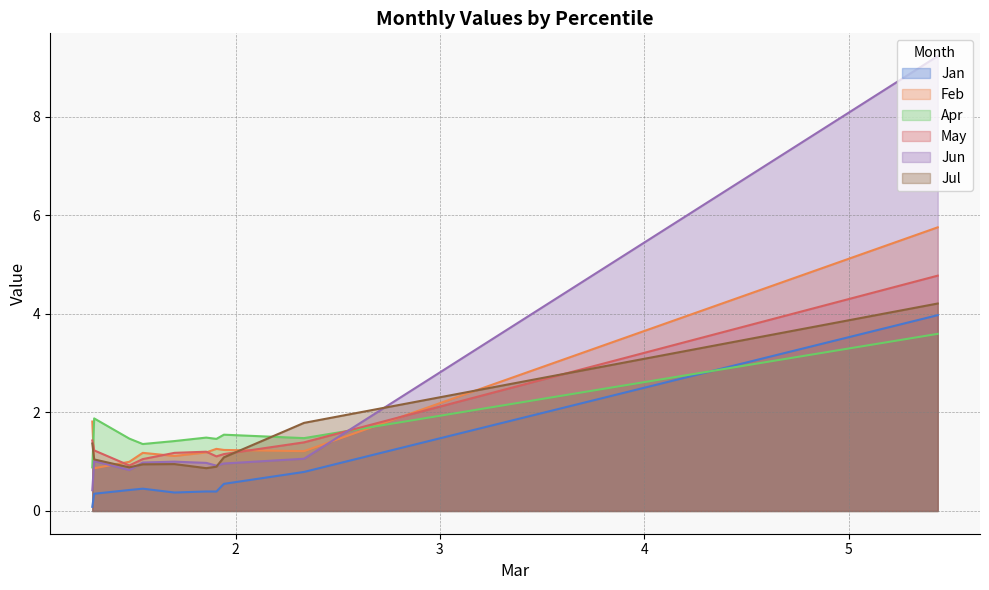

The Feb series shows 1.2 at pct45. True or false?

True